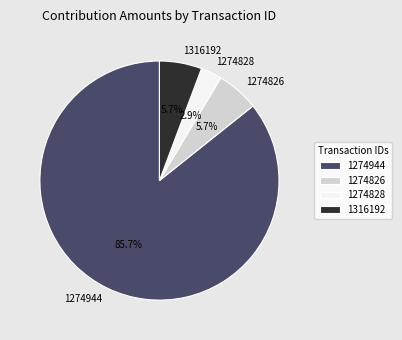

To the nearest percent, what is the difference between the 1274944 and 1316192 slice percentages?

80%